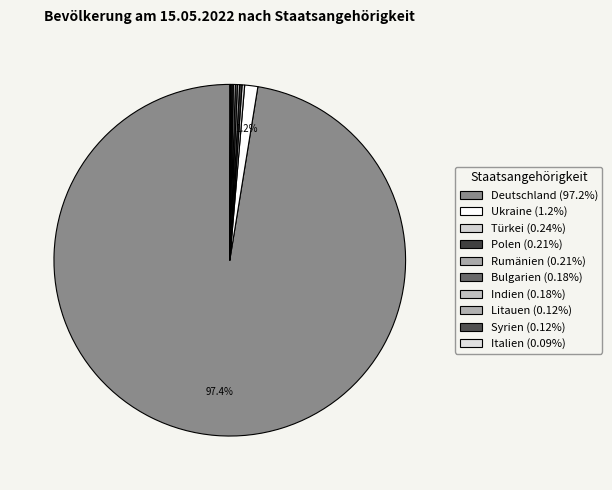

How many segments does this pie chart have?

10